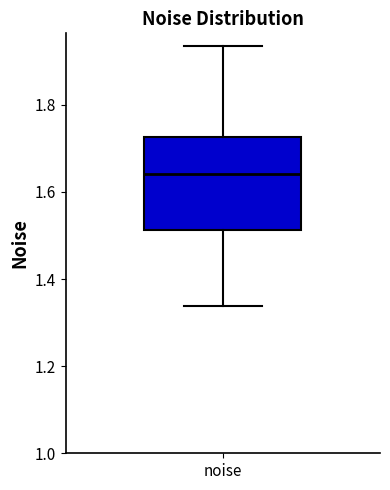

Where does the median line of the box for noise sit on the y-axis? The values are not printed on the chart, so give them approximately, as read against the axis.

1.64